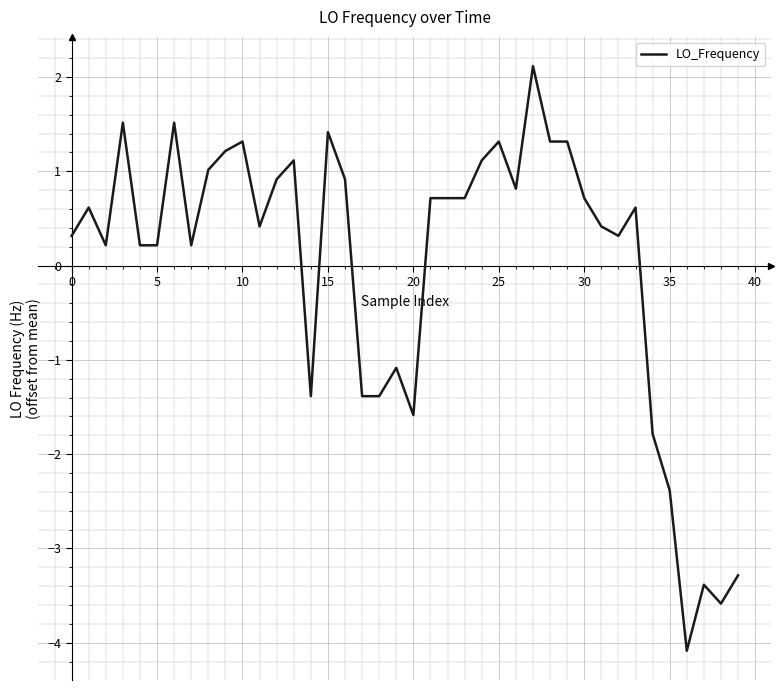

What is the difference between the maximum and minimum values?

6.2